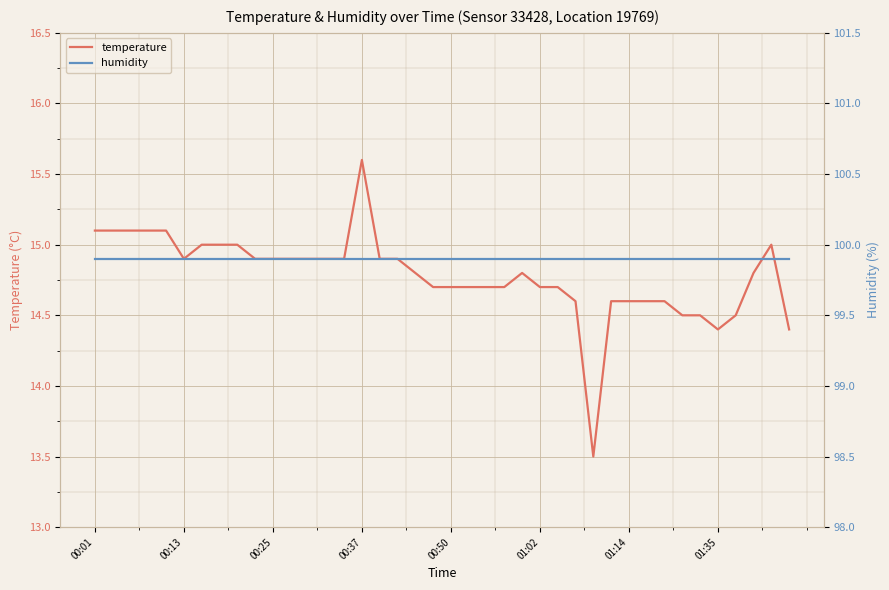

True or false: temperature has a value of 20.0 at 01:14.

False